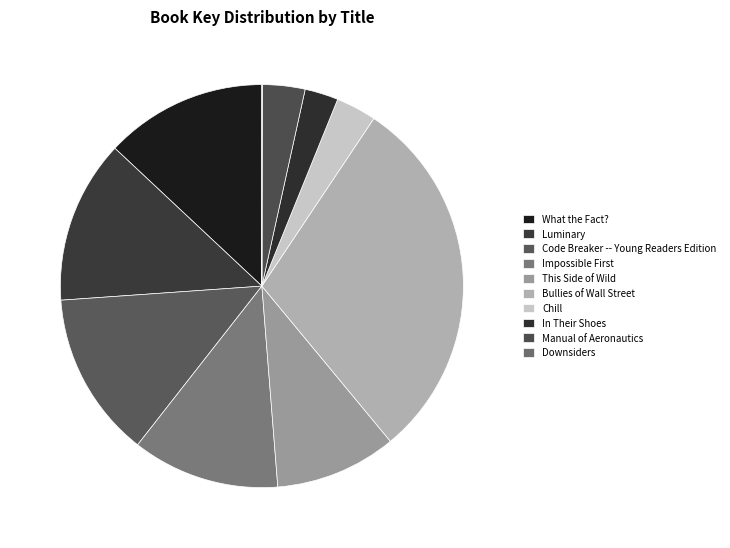

Rank the categories by value from lowest to highest.

Downsiders, In Their Shoes, Chill, Manual of Aeronautics, This Side of Wild, Impossible First, What the Fact?, Luminary, Code Breaker -- Young Readers Edition, Bullies of Wall Street